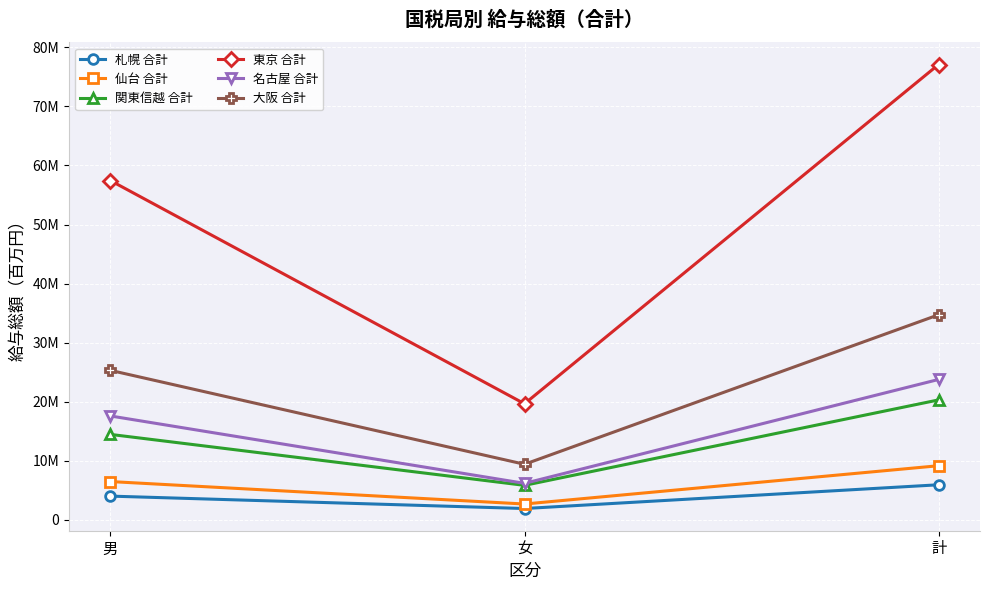

Which series has the widest spread of values?

東京 合計